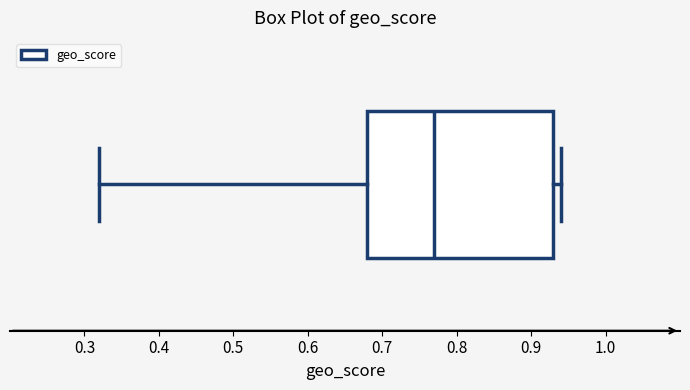

Read this box plot against the x-axis: the position of the median line, the range covered by the box, and the ends of both whiskers. The values are not printed on the chart, so give them approximately, as read against the axis.

median 0.77, box 0.68 to 0.93, whiskers 0.32 to 0.94